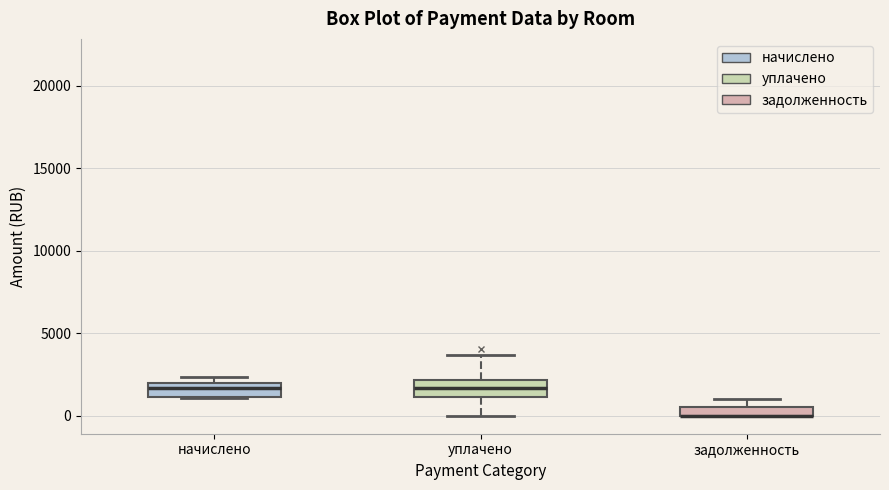

Where is the lower edge of the box for задолженность on the y-axis? The values are not printed on the chart, so give them approximately, as read against the axis.

0